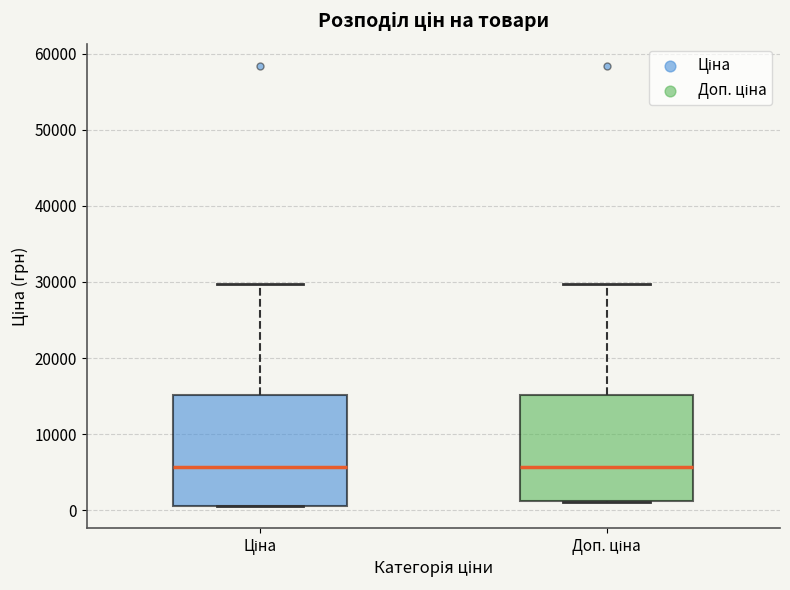

Reading left to right, transcribe this box plot: for each box, give where its median line is, the range the box spans, and where its two whiskers end, as read against the y-axis. The values are not printed on the chart, so give them approximately, as read against the axis.

Ціна: median 6000, box 1000 to 15000, whiskers 1000 to 30000
Доп. ціна: median 6000, box 1000 to 15000, whiskers 1000 to 30000